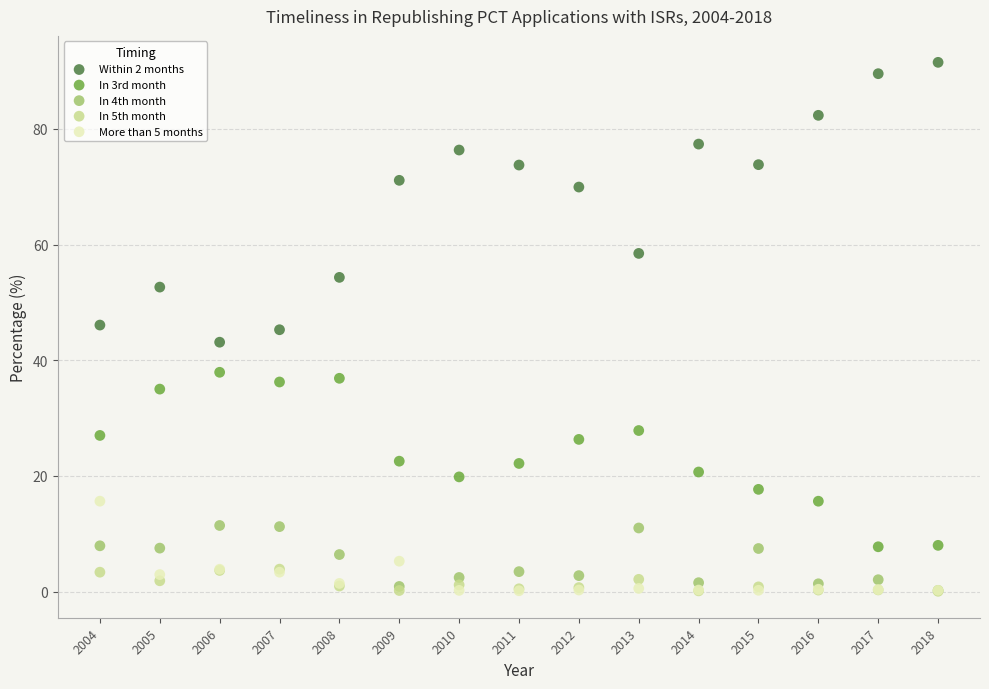

What are all the series names shown in the legend?

Within 2 months, In 3rd month, In 4th month, In 5th month, More than 5 months